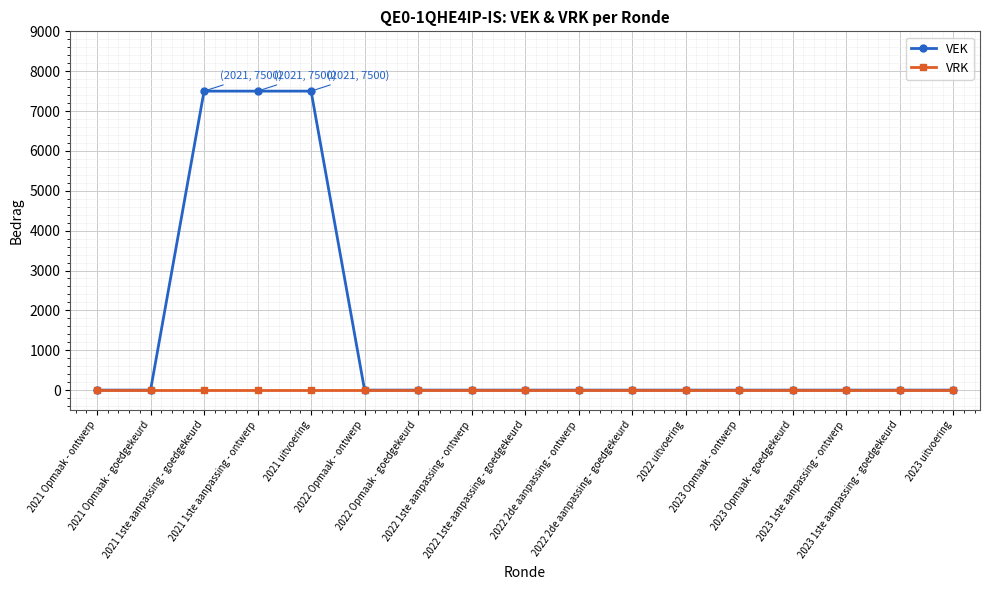

At how many categories does at least one series exceed 2524?

3